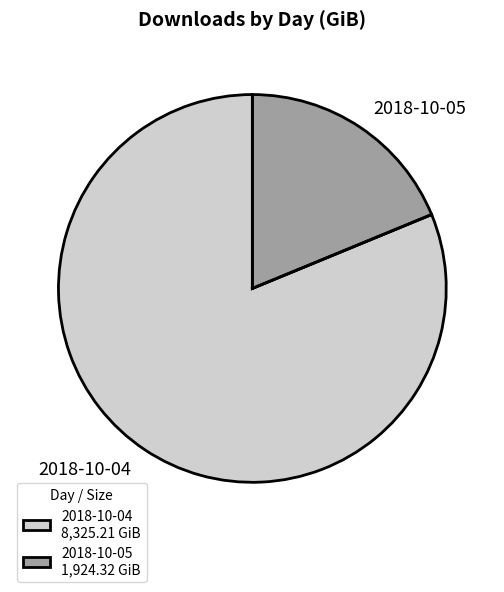

The 2018-10-04 slice represents 81% of the pie. True or false?

True